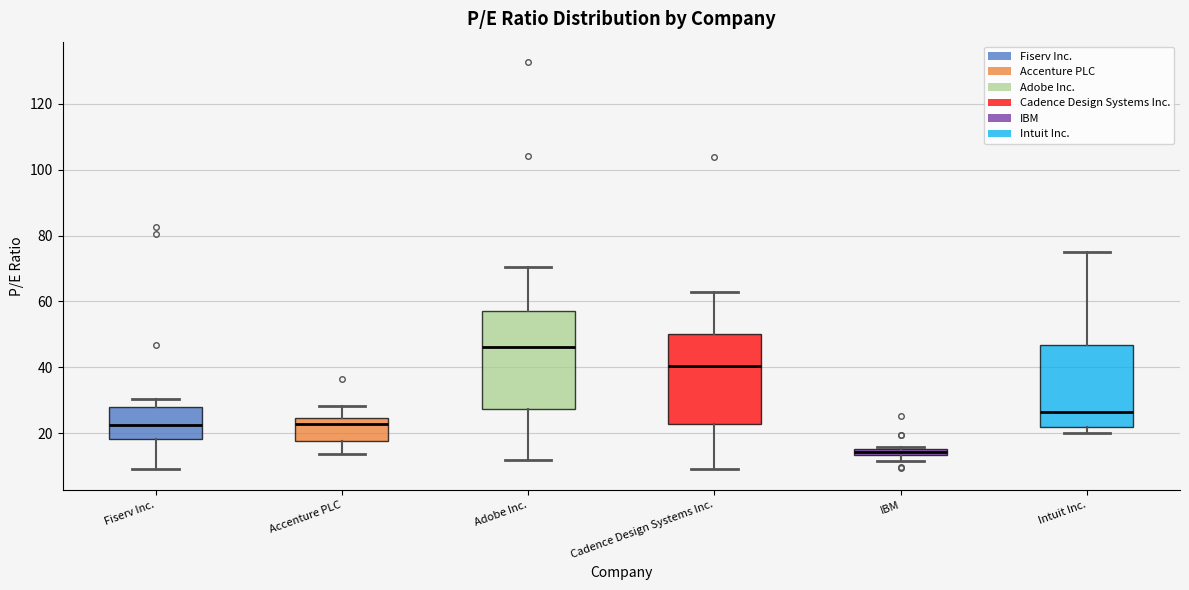

Comparing the boxes themselves (not the whiskers), which one is the tallest?

Adobe Inc.